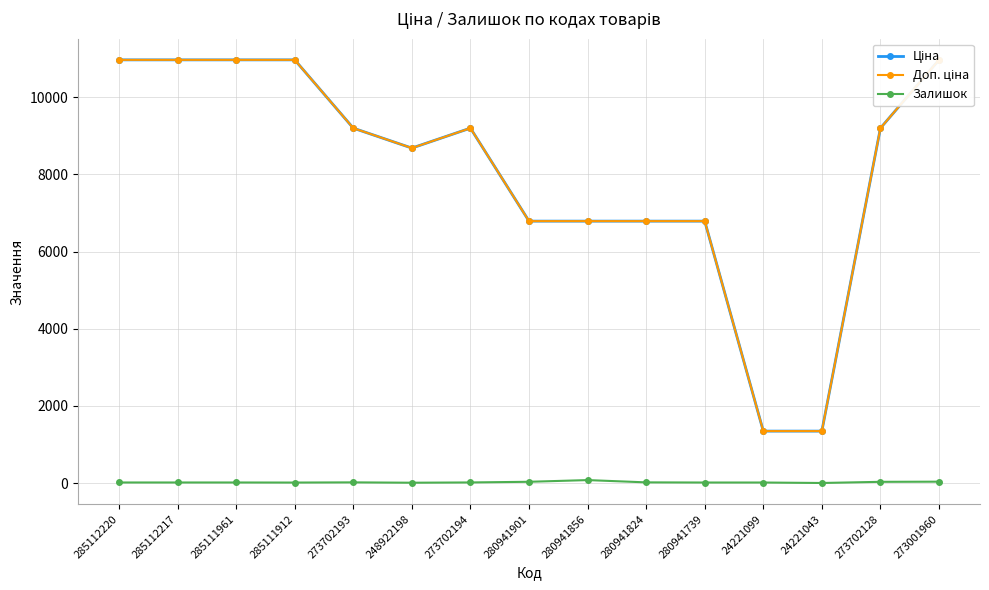

Which series has the widest spread of values?

Ціна